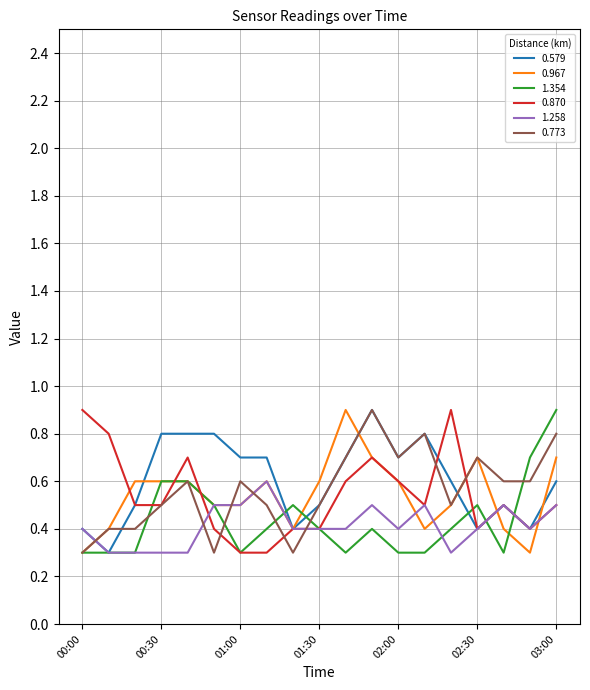

What is the maximum value shown in the chart?

0.9